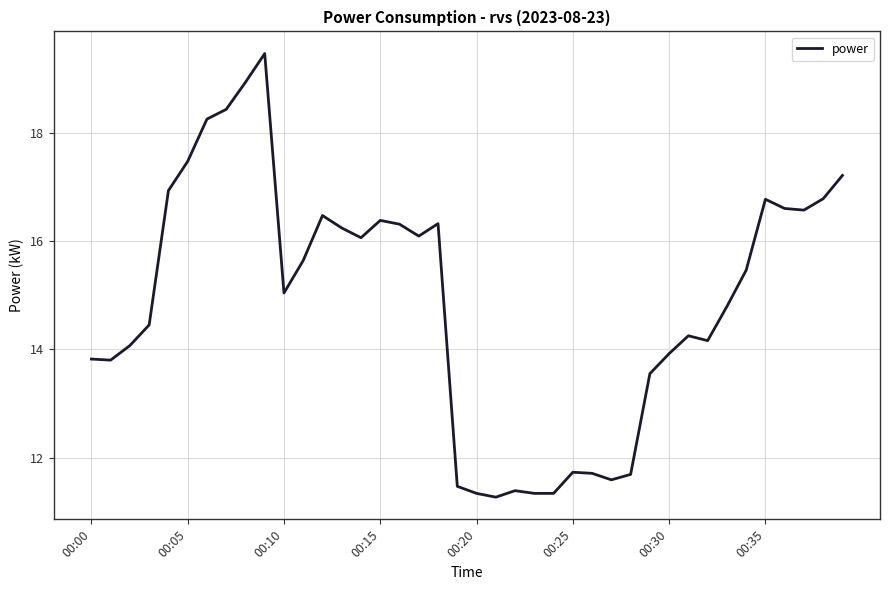

What is the difference between the maximum and minimum values?

8.2